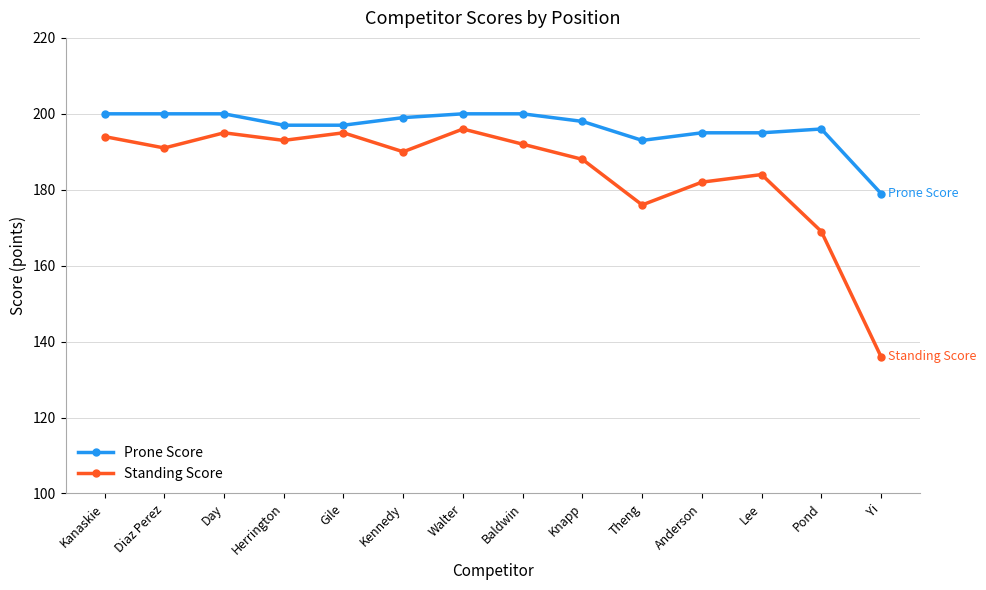

Is this an area chart (filled region under the line)?

No